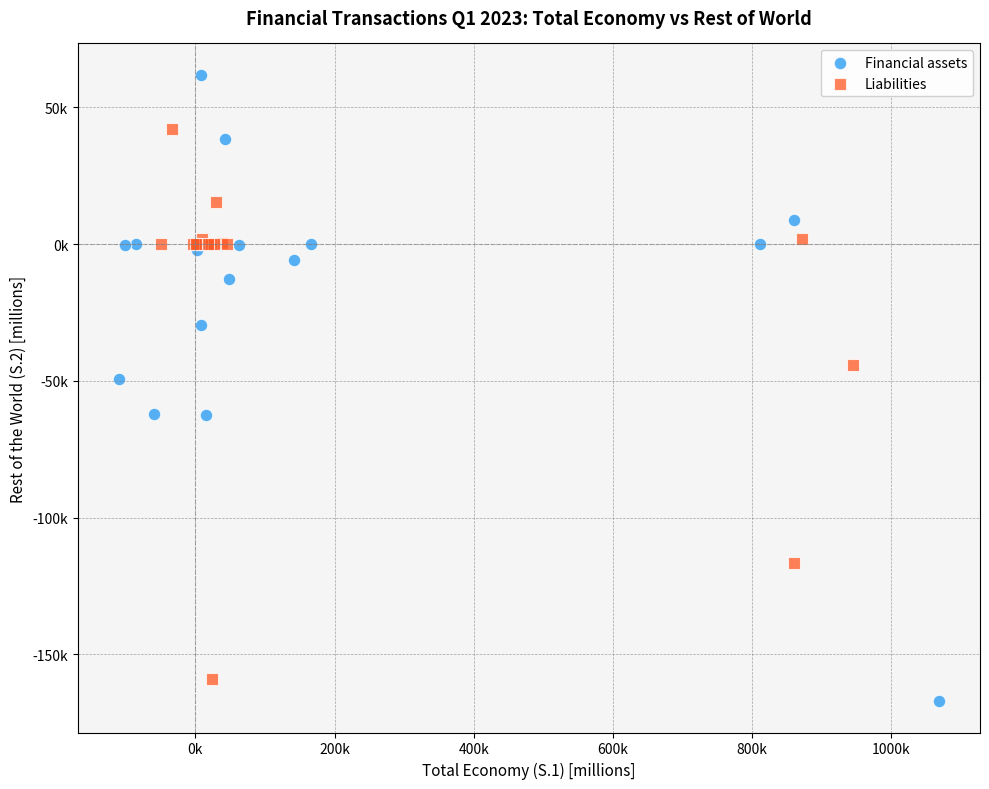

Which series reaches the maximum Y coordinate?

Financial assets